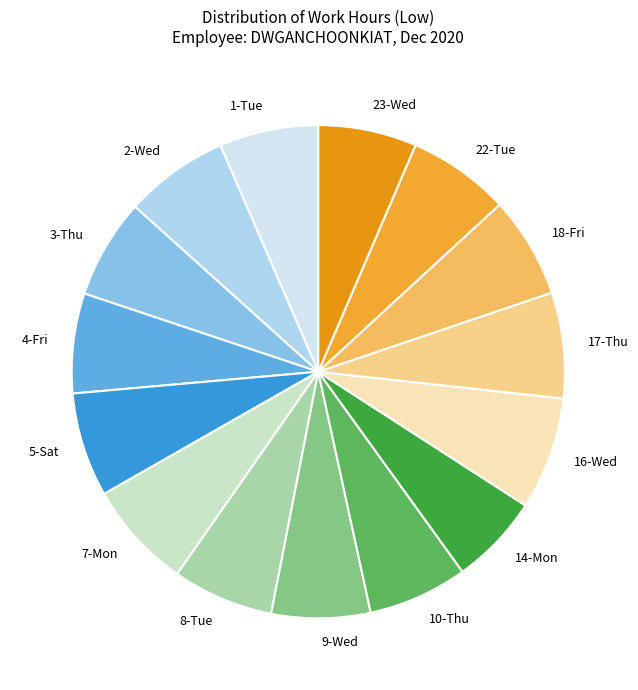

Is the sum of 22-Tue and 14-Mon greater than half?

No